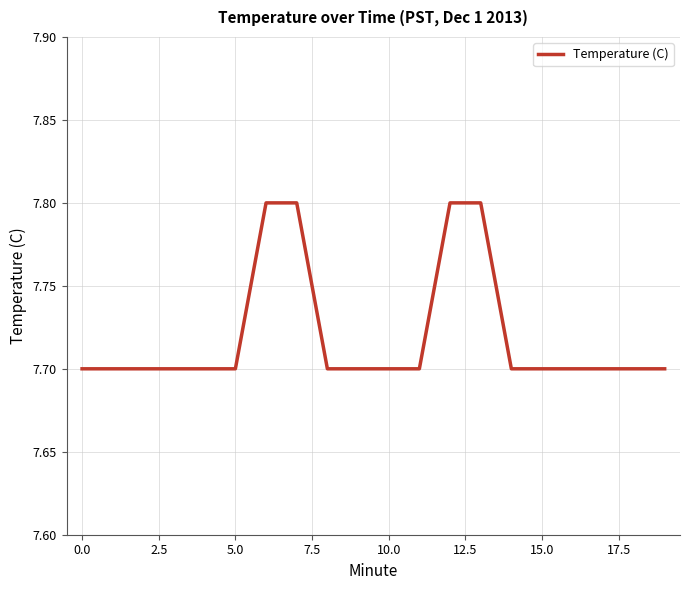

Reading left to right, extract all data points from this chart.

7.7	7.7	7.7	7.7	7.7	7.7	7.8	7.8	7.7	7.7	7.7	7.7	7.8	7.8	7.7	7.7	7.7	7.7	7.7	7.7